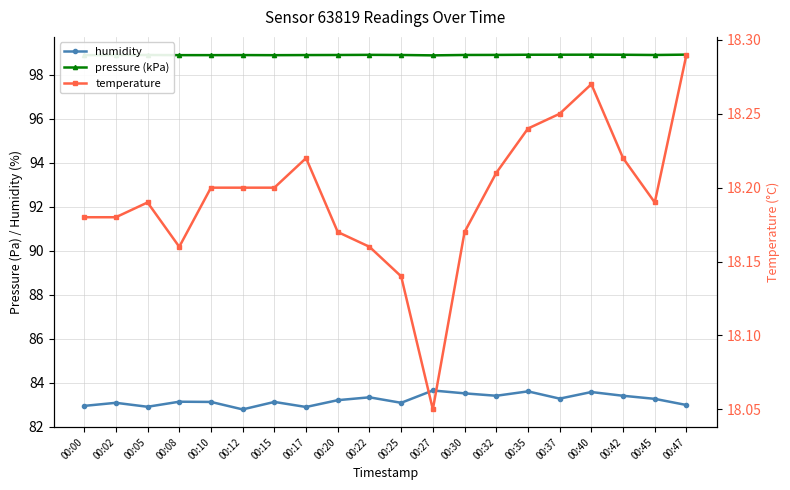

What value does the temperature series have at 00:08?

18.2